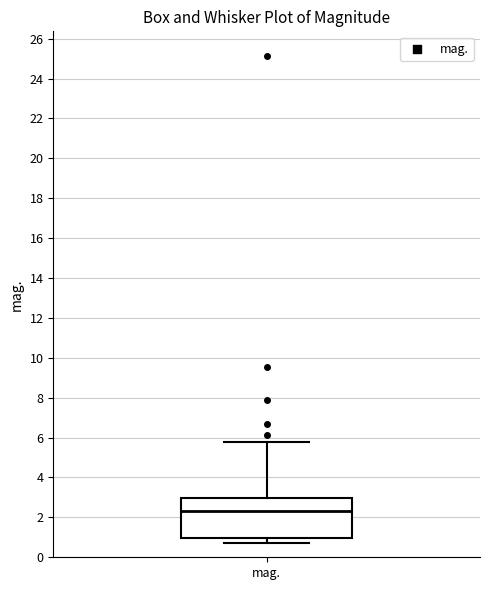

Where is the lower edge of the box for mag. on the y-axis? The values are not printed on the chart, so give them approximately, as read against the axis.

1.0